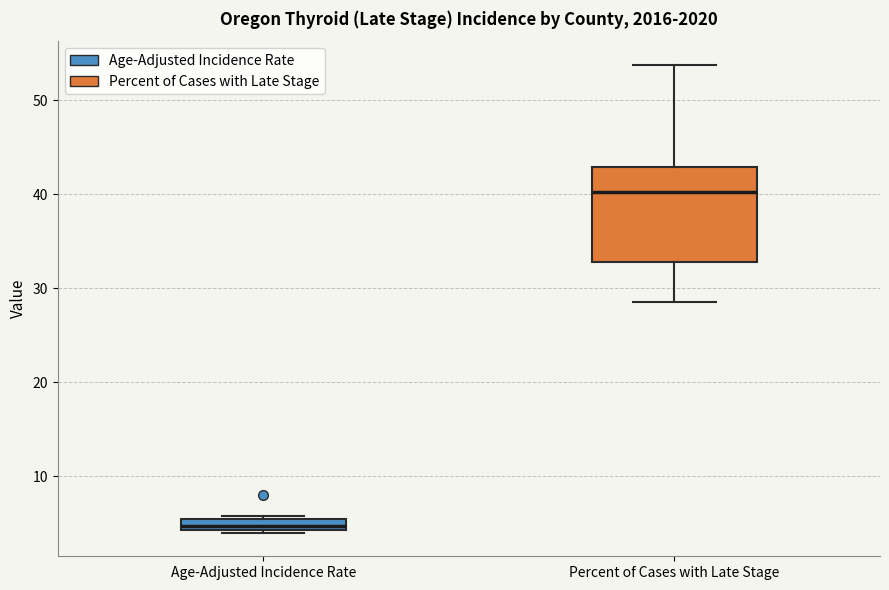

Which box is the tallest, from its lower edge to its upper edge?

Percent of Cases with Late Stage